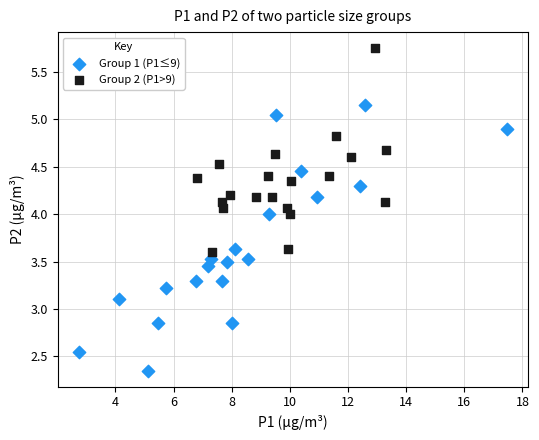

Which series has the widest spread of Y values?

Group 1 (P1≤9)